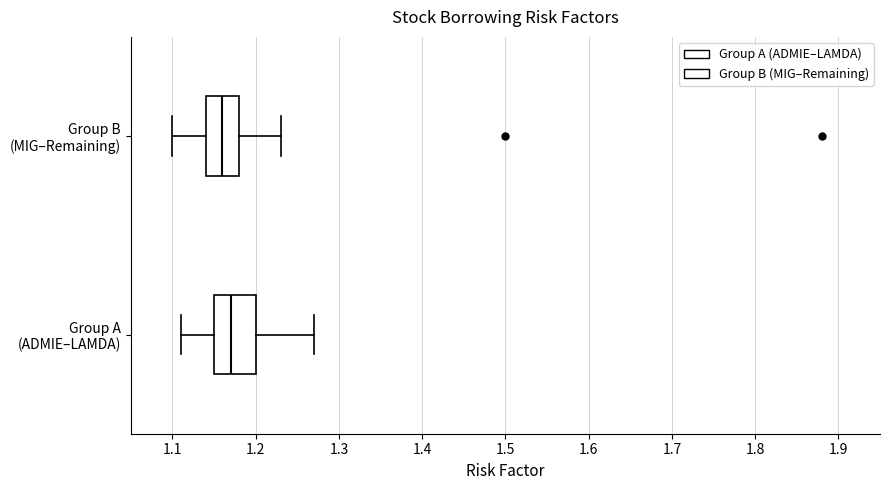

Which box is the widest, from its left edge to its right edge?

Group A (ADMIE–LAMDA)